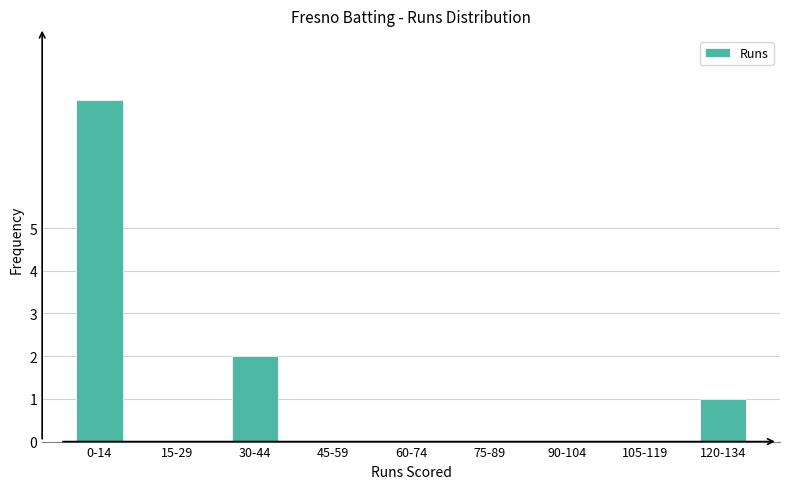

Reading left to right, extract all data points from this chart.

0-14=8	15-29=0	30-44=2	45-59=0	60-74=0	75-89=0	90-104=0	105-119=0	120-134=1